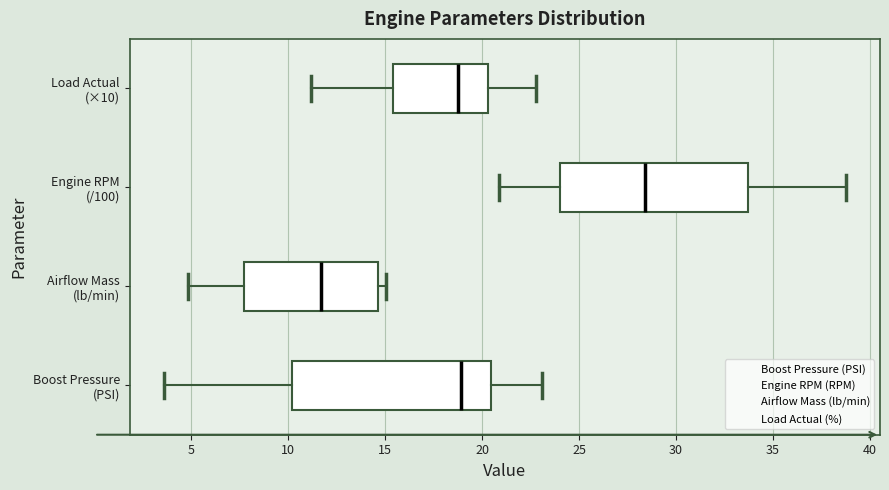

Reading bottom to top, transcribe this box plot: for each box, give where its median line is, the range the box spans, and where its two whiskers end, as read against the x-axis. The values are not printed on the chart, so give them approximately, as read against the axis.

Boost Pressure (PSI): median 19.0, box 10.0 to 20.5, whiskers 3.5 to 23.0
Airflow Mass (lb/min): median 11.5, box 7.5 to 14.5, whiskers 5.0 to 15.0
Engine RPM (/100): median 28.5, box 24.0 to 33.5, whiskers 21.0 to 39.0
Load Actual (×10): median 19.0, box 15.5 to 20.5, whiskers 11.0 to 23.0